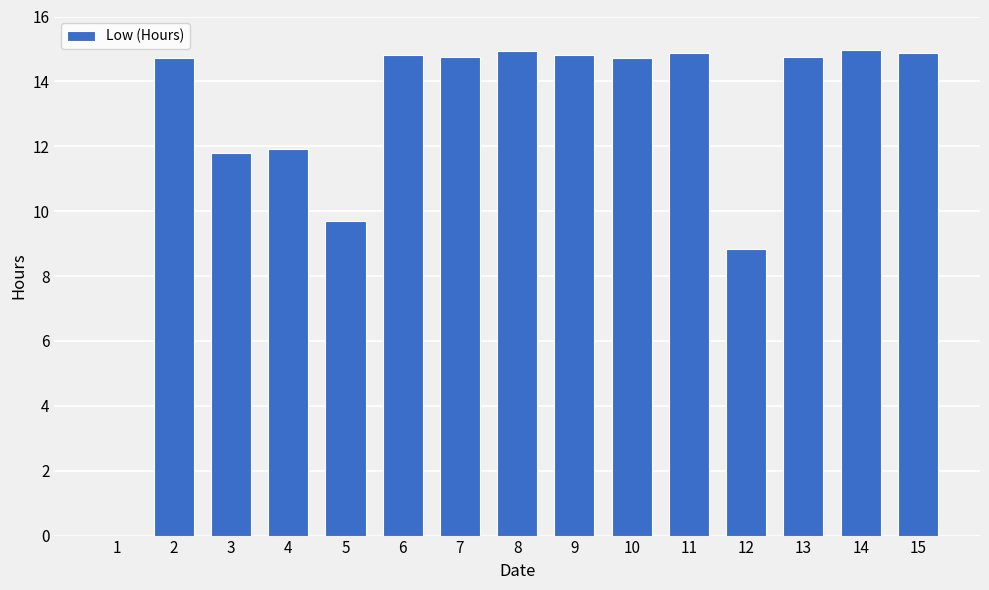

What is the sum of all values?

190.5